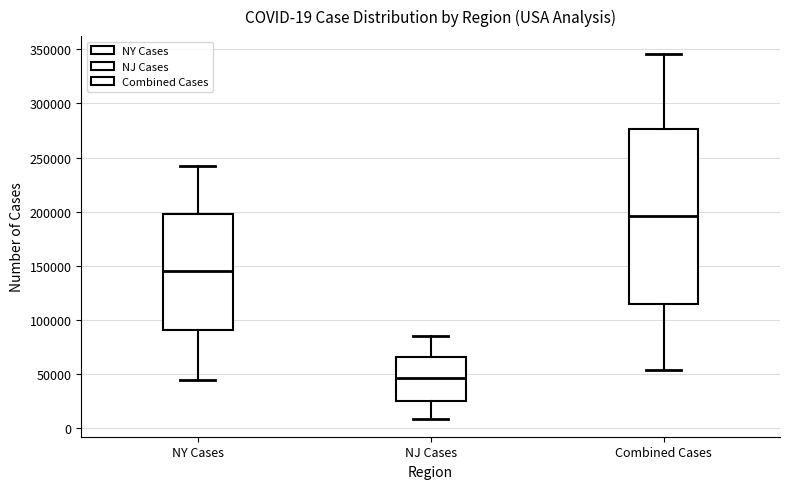

Which box has the highest median line?

Combined Cases